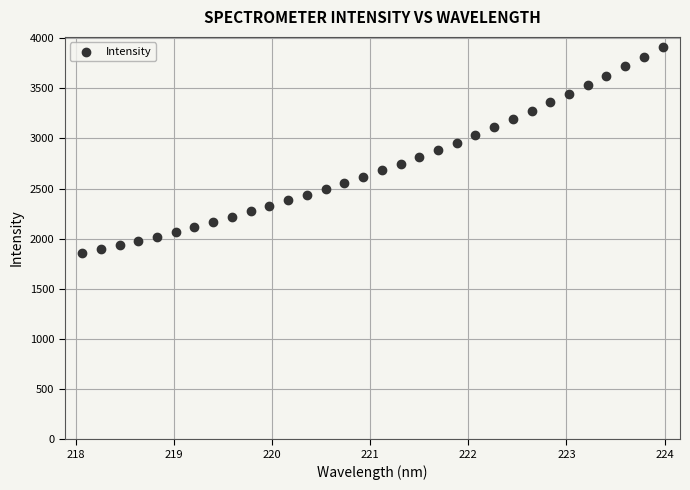

What is the range of X values (max minus min)?

5.9